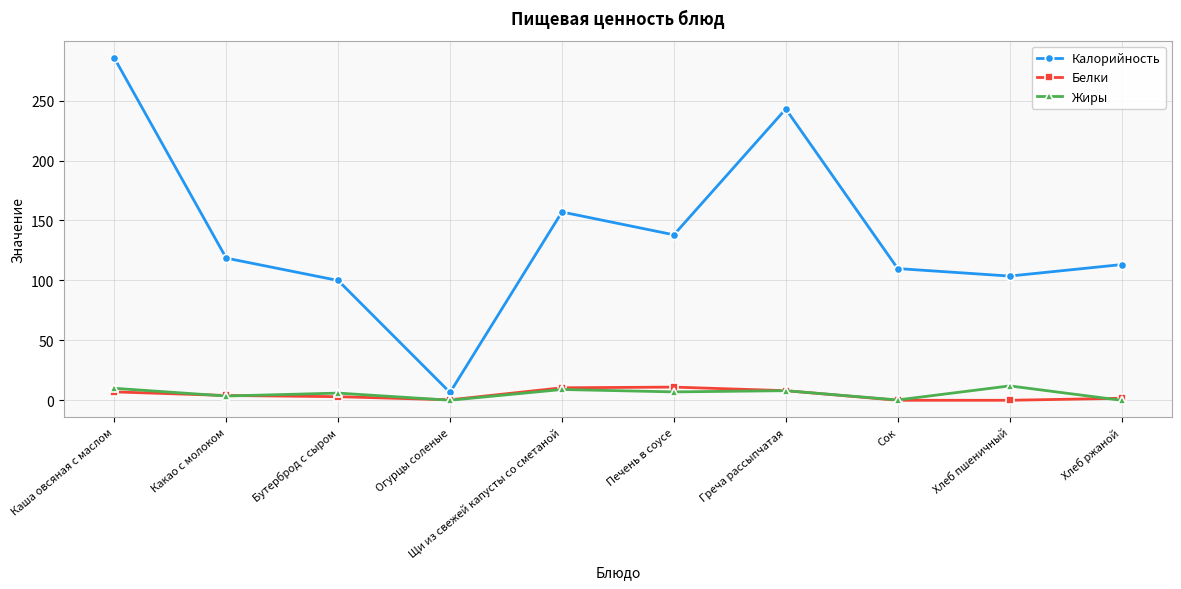

True or false: Жиры and Калорийность intersect in this chart.

False